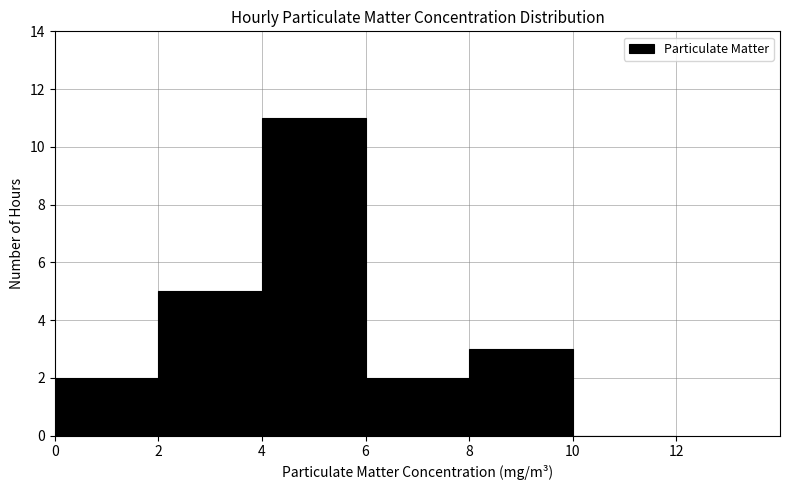

How tall is the bar that spans 6 to 8 on the x-axis? The values are not printed on the chart, so give them approximately, as read against the axis.

2